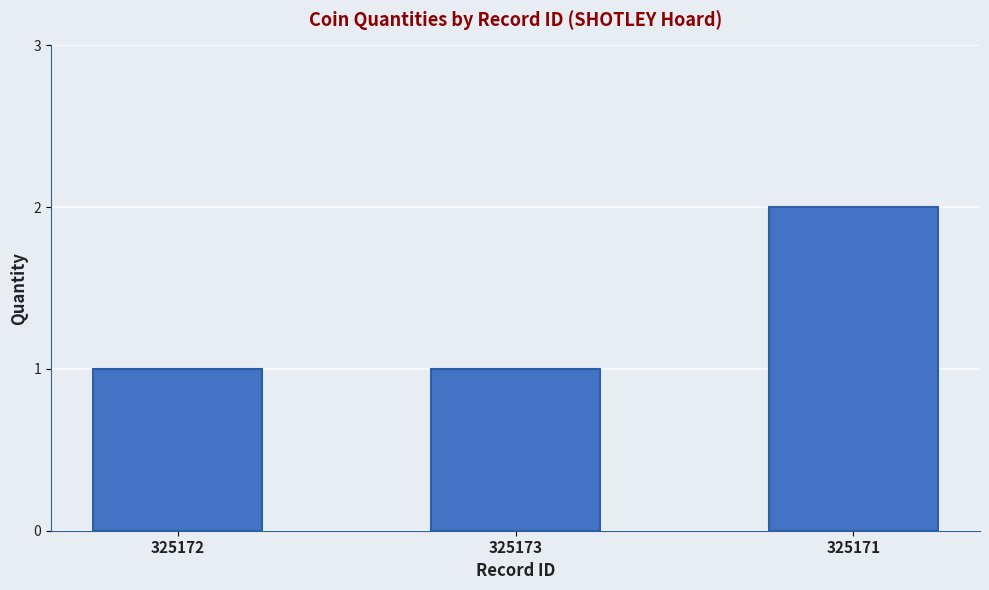

Does the chart contain any negative values?

No